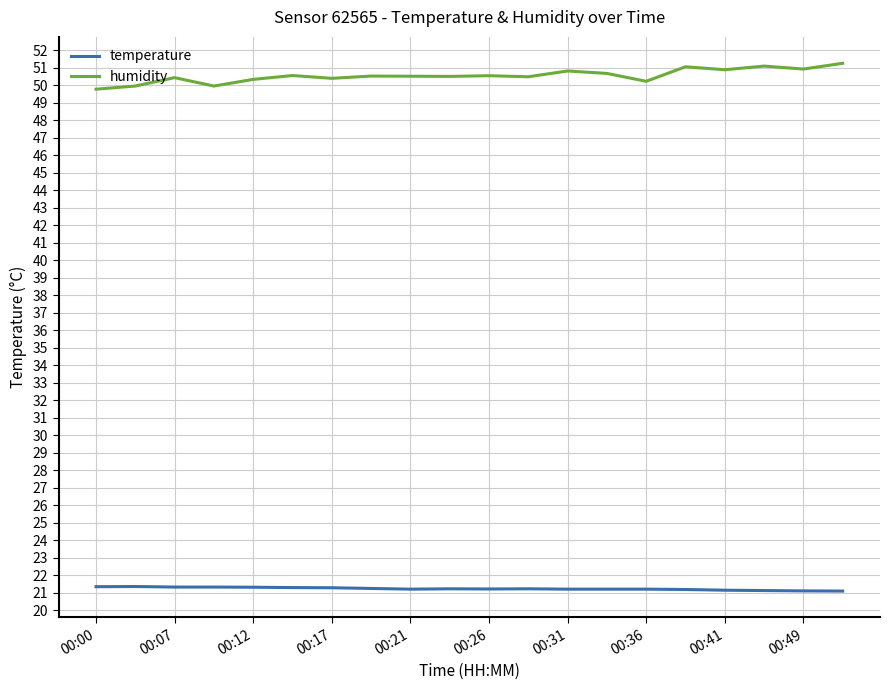

True or false: humidity and temperature intersect in this chart.

False